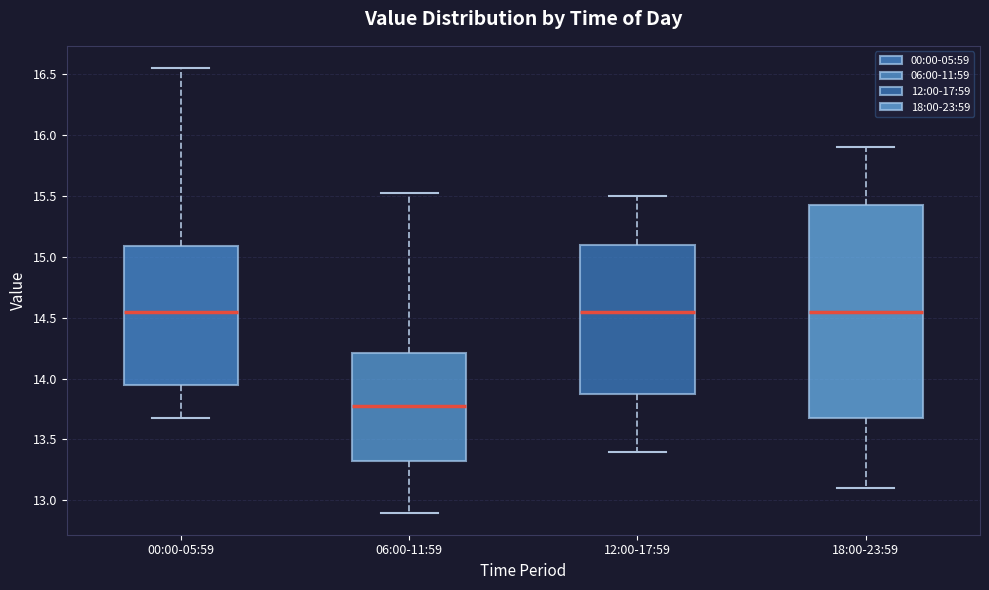

Reading left to right, transcribe this box plot: for each box, give where its median line is, the range the box spans, and where its two whiskers end, as read against the y-axis. The values are not printed on the chart, so give them approximately, as read against the axis.

00:00-05:59: median 14.55, box 13.95 to 15.10, whiskers 13.70 to 16.55
06:00-11:59: median 13.80, box 13.30 to 14.20, whiskers 12.90 to 15.50
12:00-17:59: median 14.55, box 13.90 to 15.10, whiskers 13.40 to 15.50
18:00-23:59: median 14.55, box 13.70 to 15.45, whiskers 13.10 to 15.90